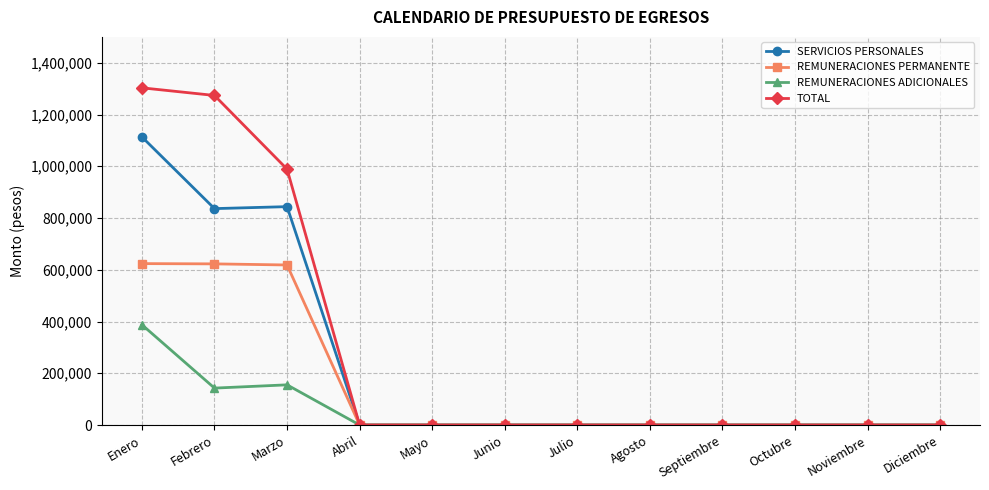

True or false: SERVICIOS PERSONALES has a value of 0.0 at Agosto.

True